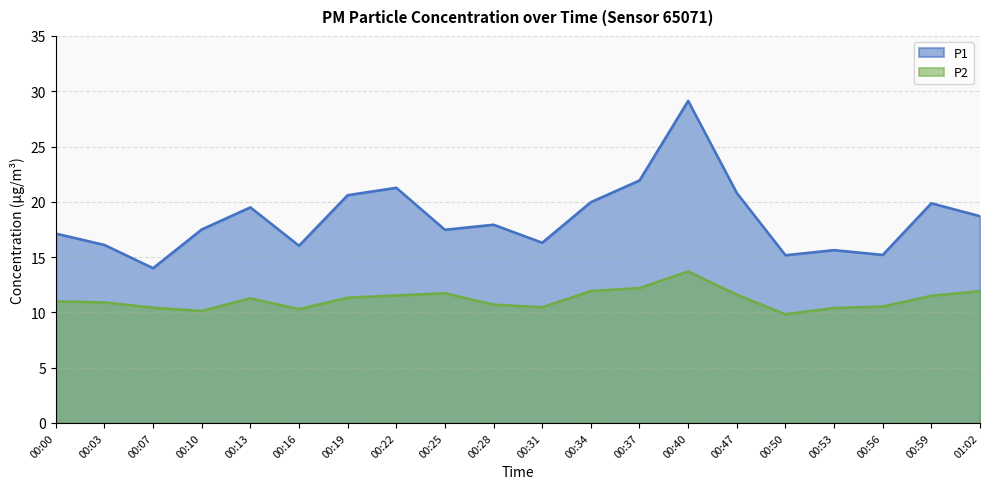

How many categories are shown in the chart?

20